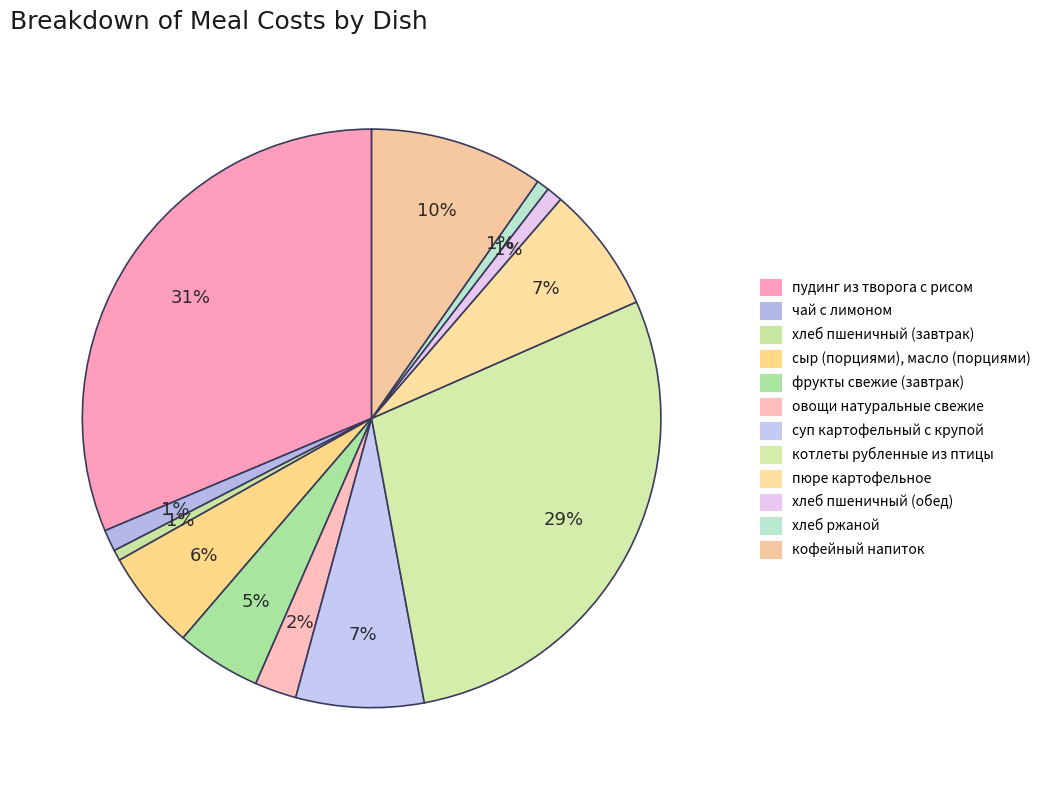

Which category has the biggest portion of the pie?

пудинг из творога с рисом